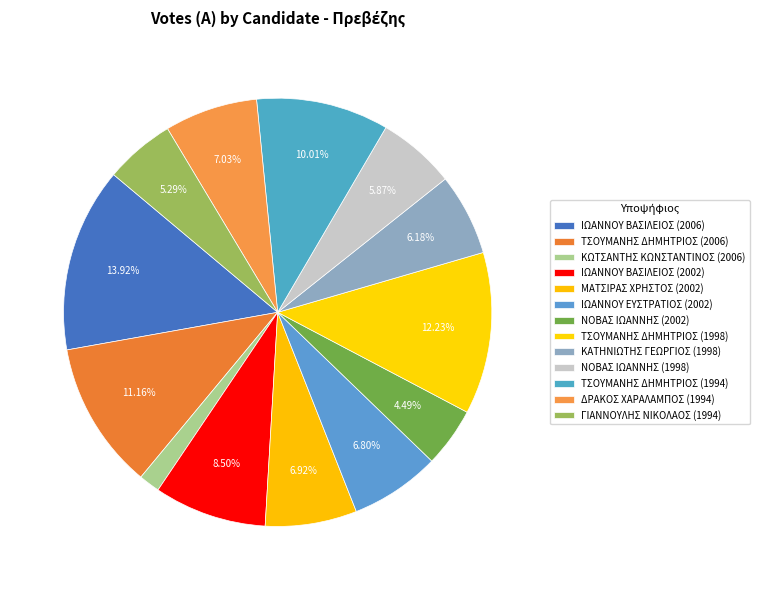

Count the number of slices in the pie.

13